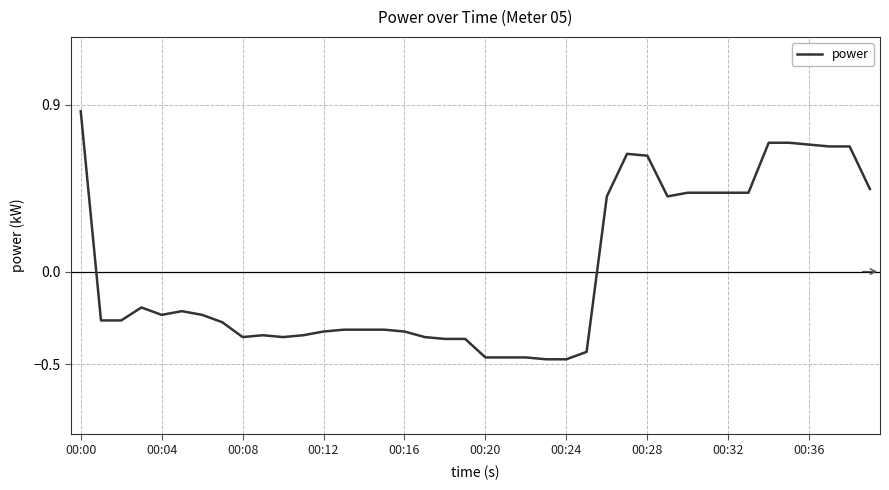

What is the difference between the maximum and minimum values?

1.3